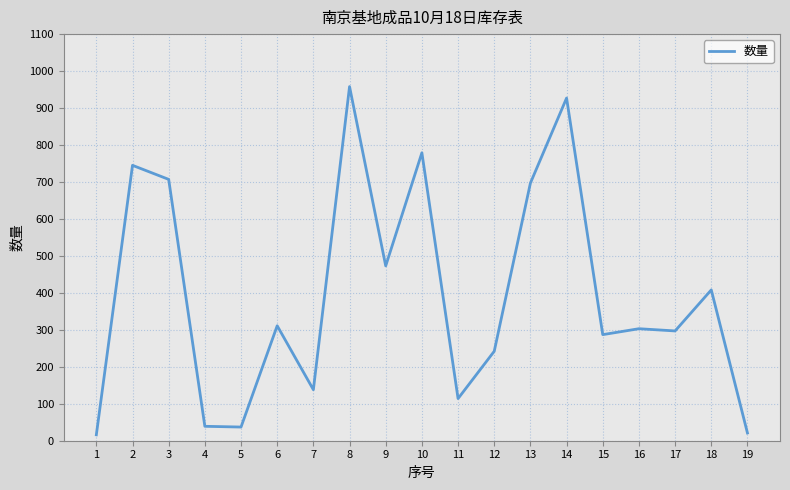

Approximately how many times larger is the value at 8 compared to 5?

25.9